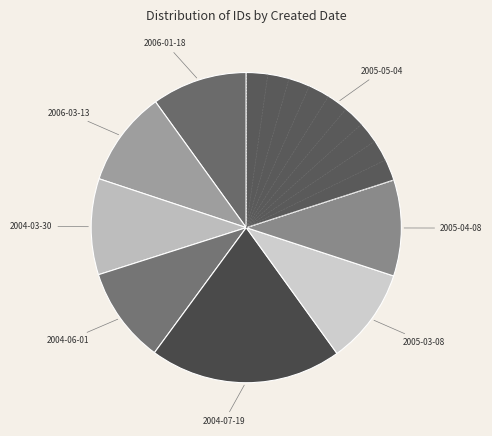

Approximately how many times larger is the value at 2005-05-04 compared to 2004-07-19?

1.0